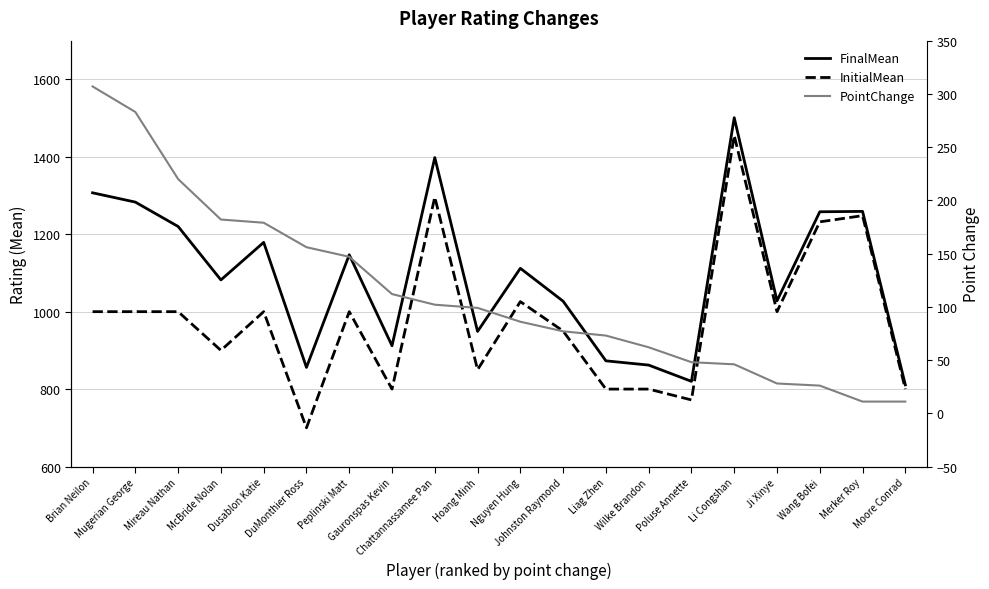

At which category does InitialMean reach its first local valley?

McBride Nolan